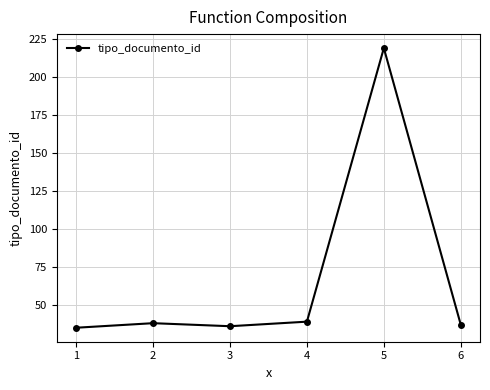

At which category does the chart reach its peak across all series?

5